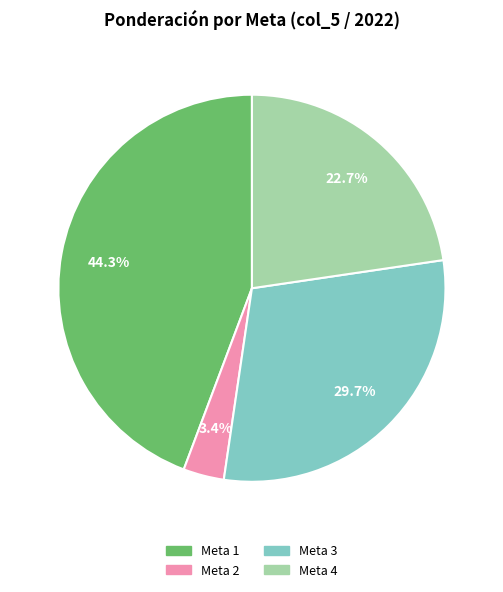

How many segments does this pie chart have?

4